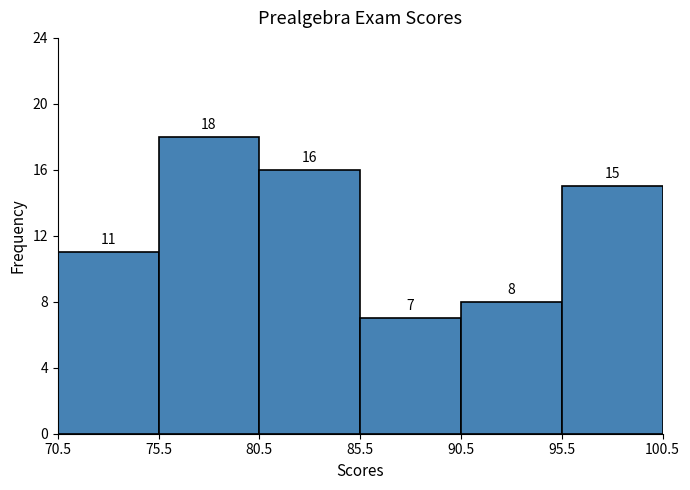

What is the height of the bar covering 75.5 to 80.5 on the x-axis?

18